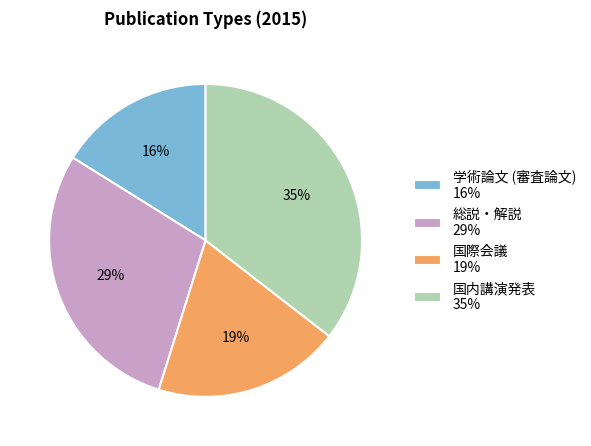

True or false: 国内講演発表 accounts for 35% of the total.

True